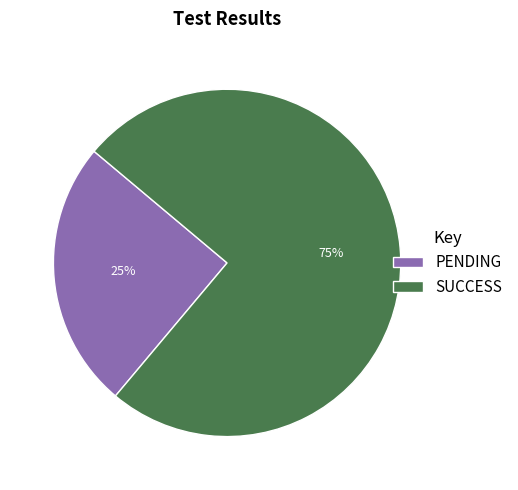

What is the largest slice in the pie chart?

SUCCESS